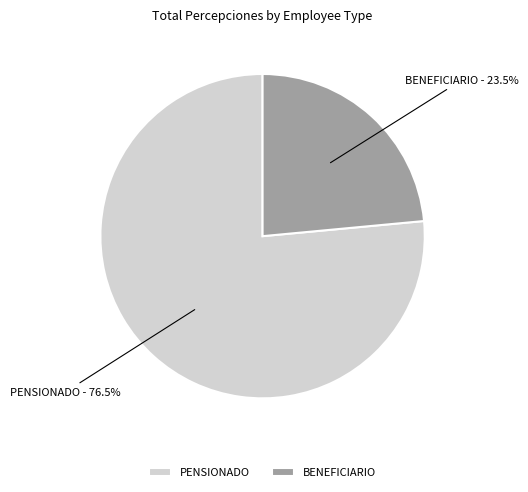

Is there a majority slice in this chart?

Yes